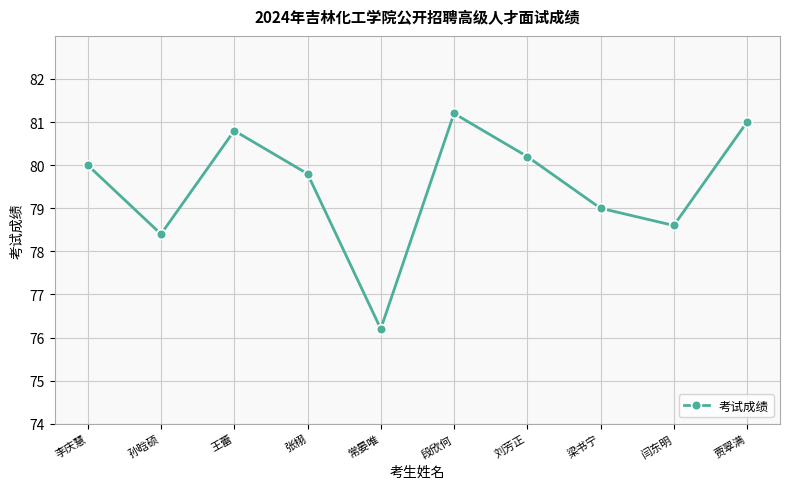

How many points are lower than both their immediate neighbors (excluding endpoints)?

3